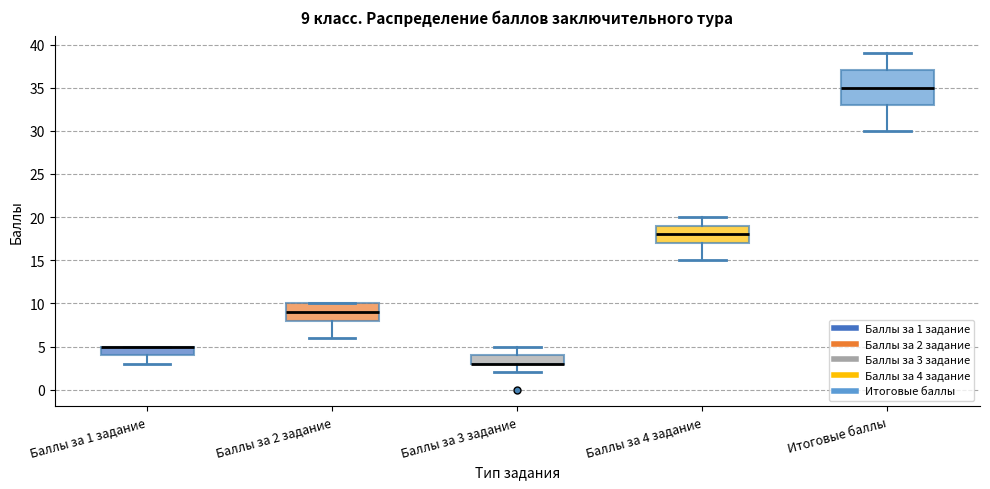

Comparing the boxes themselves (not the whiskers), which one is the tallest?

Итоговые баллы